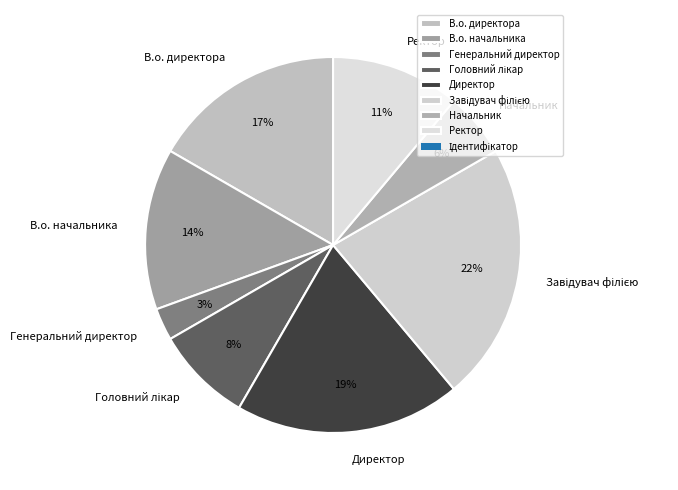

Is it true that Генеральний директор is 3% of the pie?

True